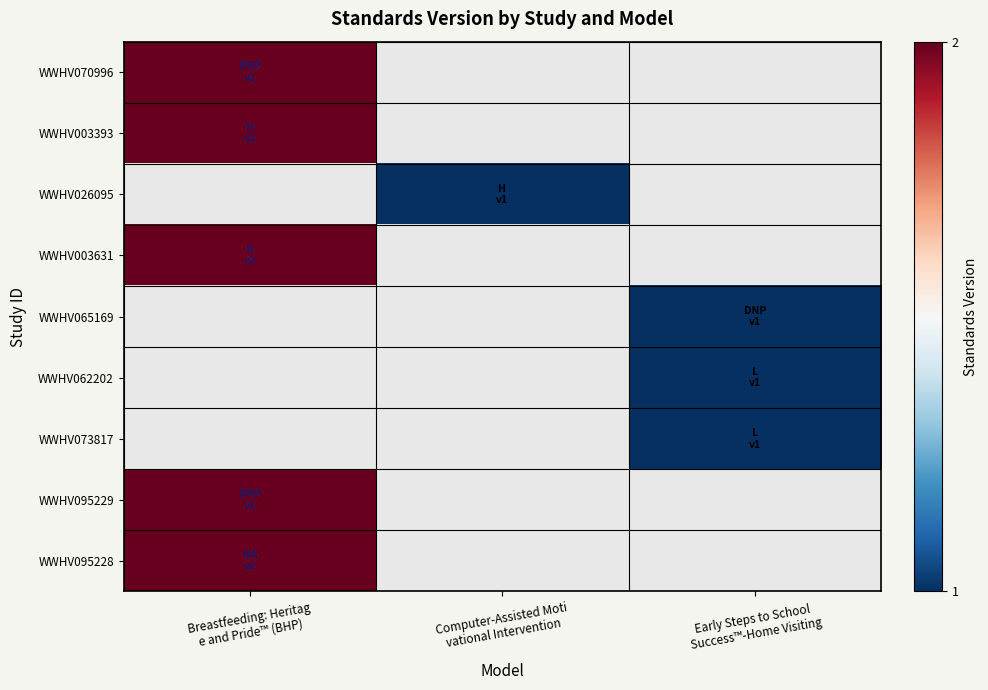

At which category does the chart reach its minimum across all series?

Computer-Assisted Moti
vational Intervention